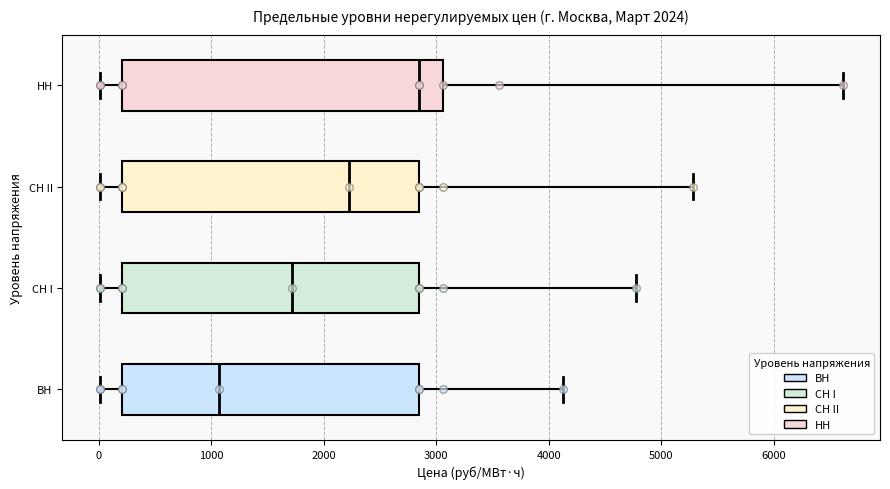

Comparing the boxes themselves (not the whiskers), which one is the widest?

НН